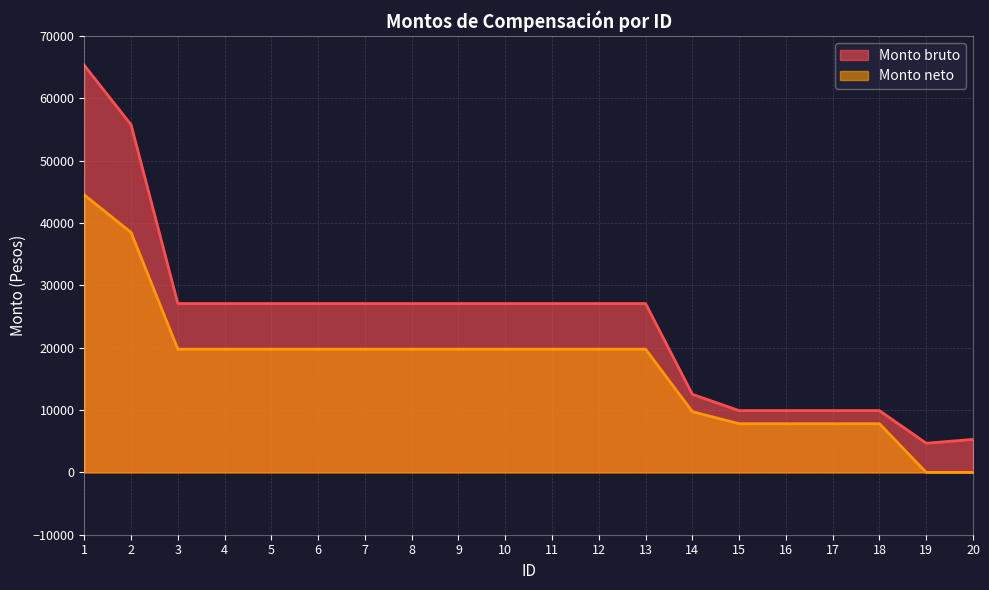

What is the value of the Monto neto point at the 15th from the left?

7804.6